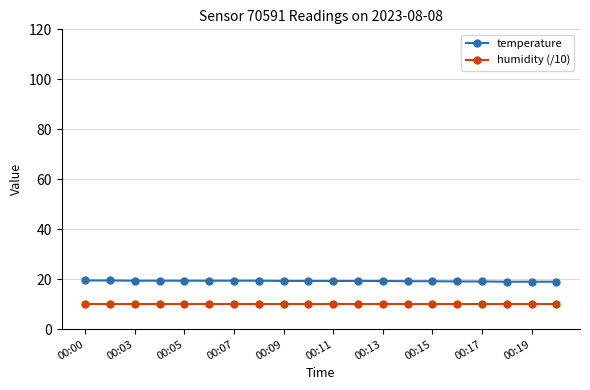

List the series in order of their peak value, lowest first.

humidity (/10), temperature